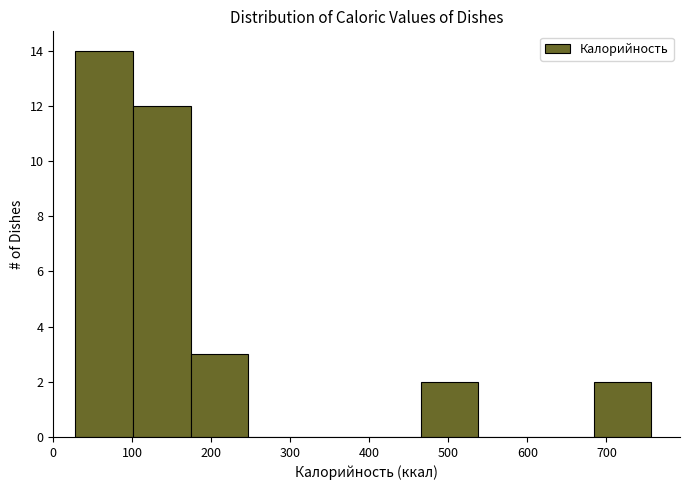

Reading left to right, list every bar in this chart as the range it spans on the x-axis followed by its height. Neither the bar edges nor the heights are printed on the chart, so give them approximately, as read against the axes.

30 to 100: 14
100 to 170: 12
170 to 250: 3
250 to 320: 0
320 to 390: 0
390 to 470: 0
470 to 540: 2
540 to 610: 0
610 to 680: 0
680 to 760: 2